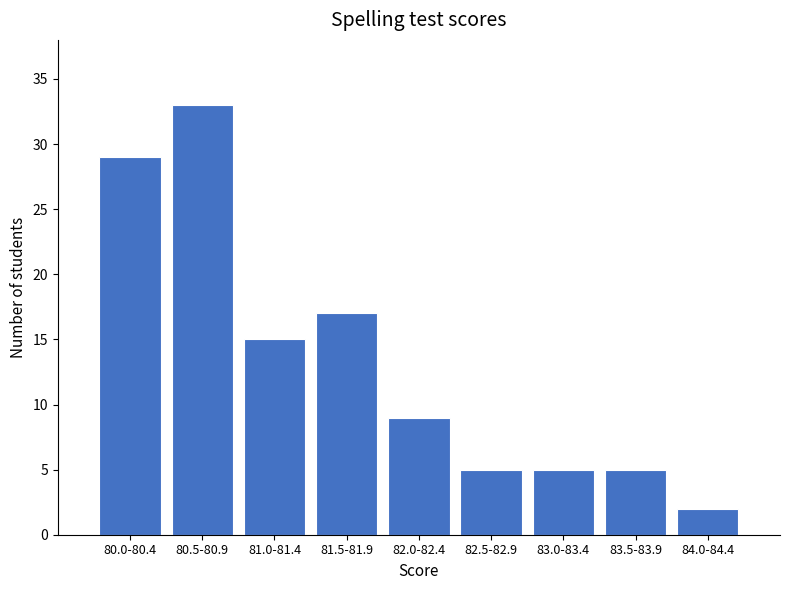

Reading right to left, what are all the values shown in this chart?

84.0-84.4=2	83.5-83.9=5	83.0-83.4=5	82.5-82.9=5	82.0-82.4=9	81.5-81.9=17	81.0-81.4=15	80.5-80.9=33	80.0-80.4=29